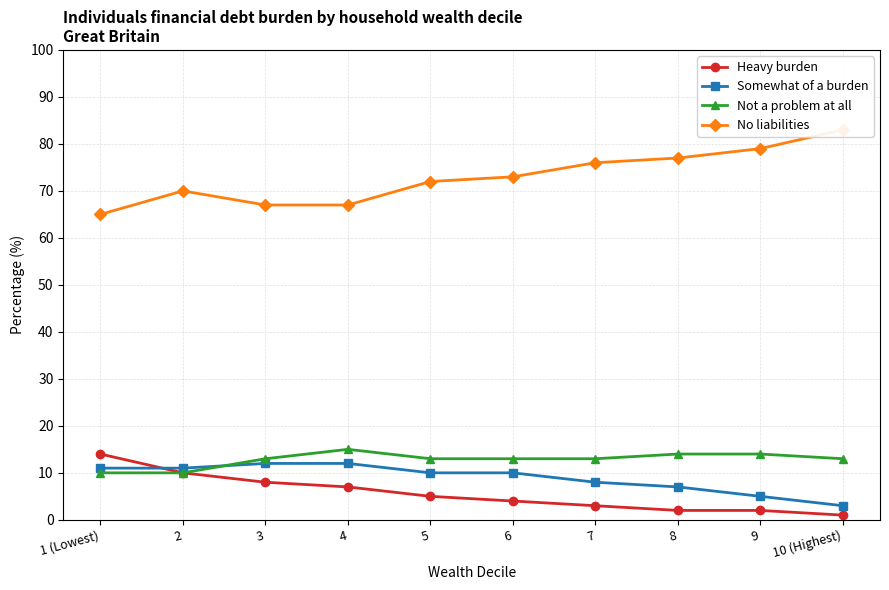

True or false: Somewhat of a burden and Heavy burden cross at least once.

True